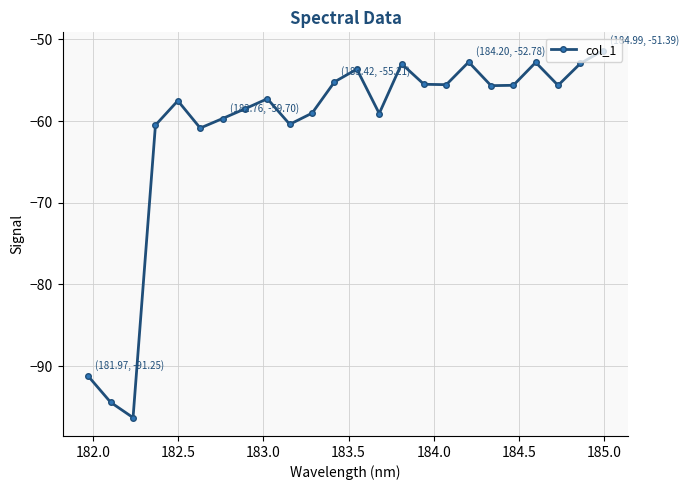

True or false: the data has more than 2 interior local peaks.

True